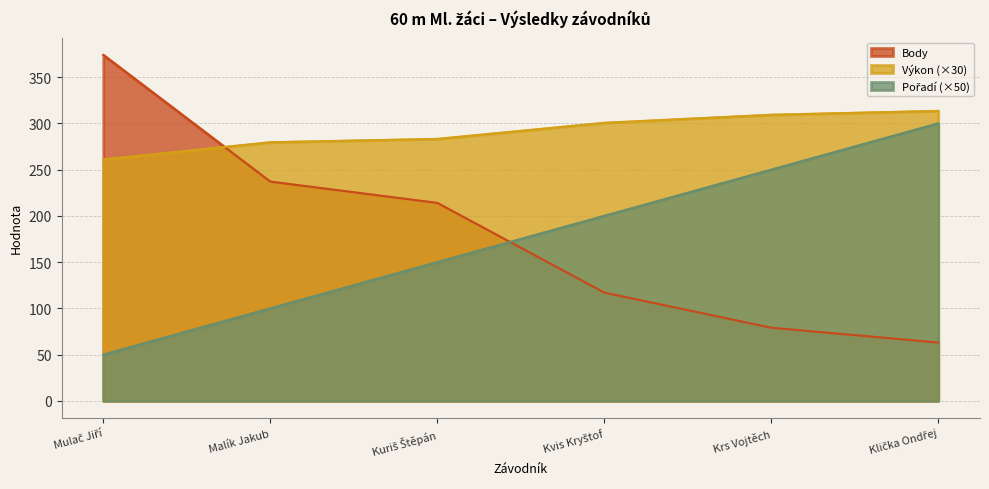

What is the smallest value displayed?

50.0